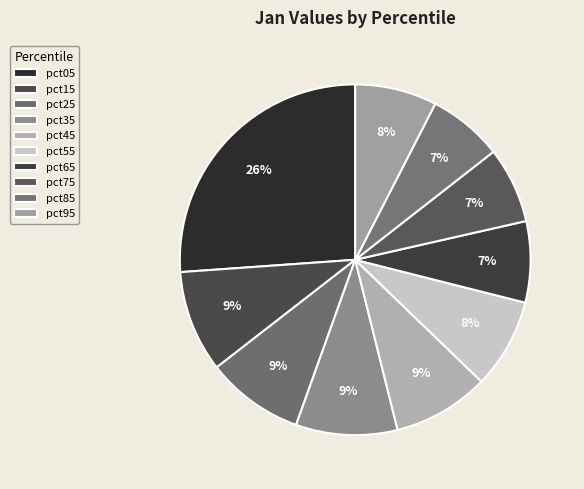

Rank the categories by value from highest to lowest.

pct05, pct15, pct35, pct25, pct45, pct55, pct95, pct65, pct75, pct85